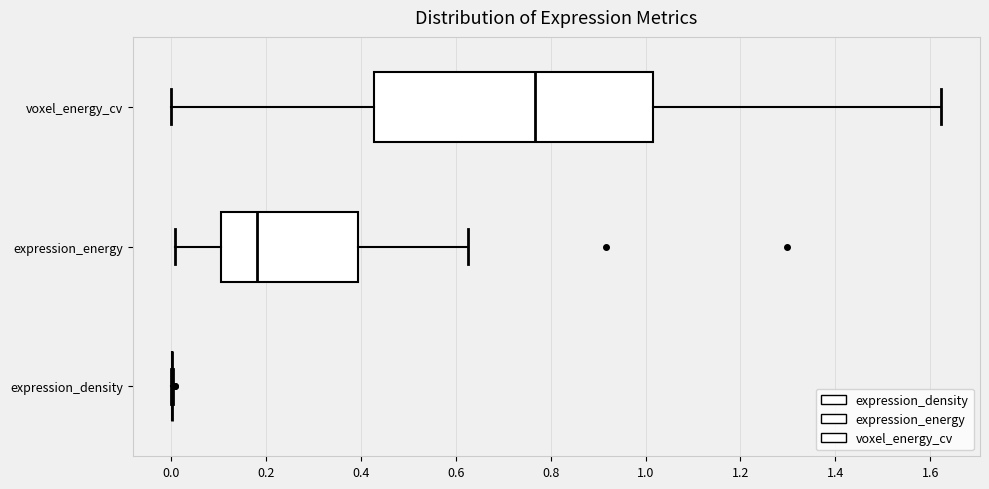

Reading bottom to top, transcribe this box plot: for each box, give where its median line is, the range the box spans, and where its two whiskers end, as read against the x-axis. The values are not printed on the chart, so give them approximately, as read against the axis.

expression_density: box collapsed to a line at 0.00, whiskers 0.00 to 0.00
expression_energy: median 0.18, box 0.10 to 0.40, whiskers 0.00 to 0.62
voxel_energy_cv: median 0.76, box 0.42 to 1.02, whiskers 0.00 to 1.62